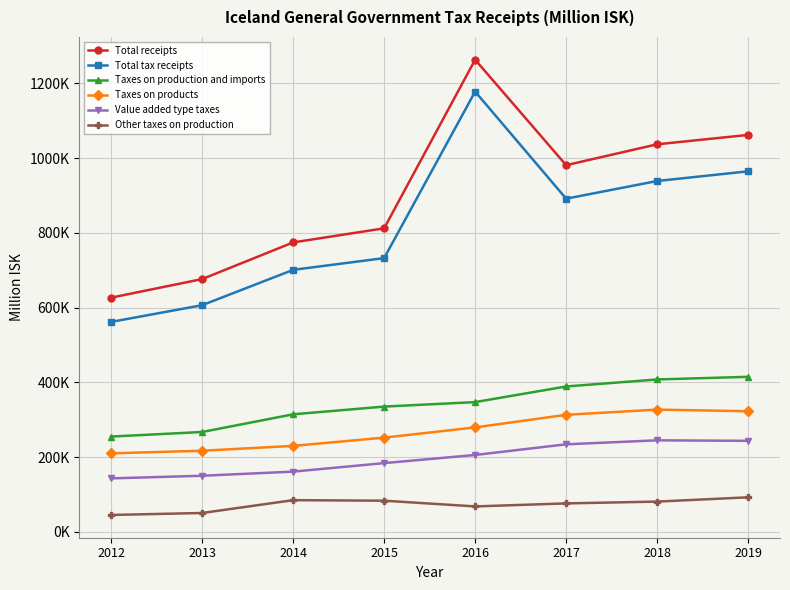

Which series has the largest total across all categories?

Total receipts